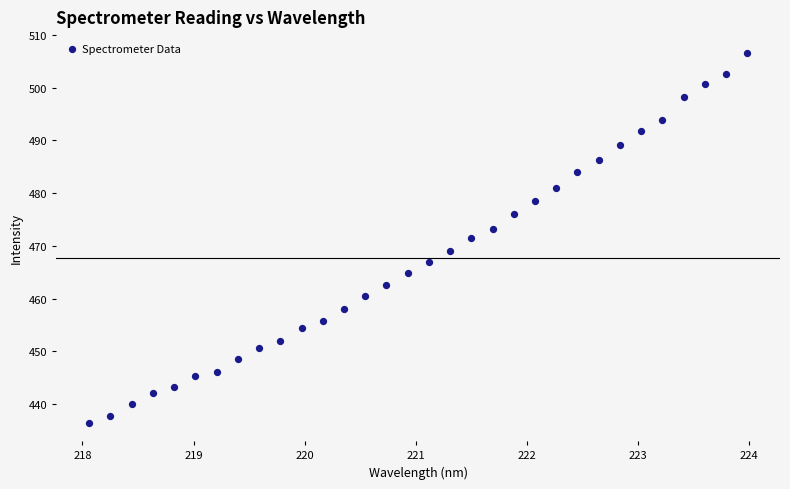

What is the range of X values (max minus min)?

5.9